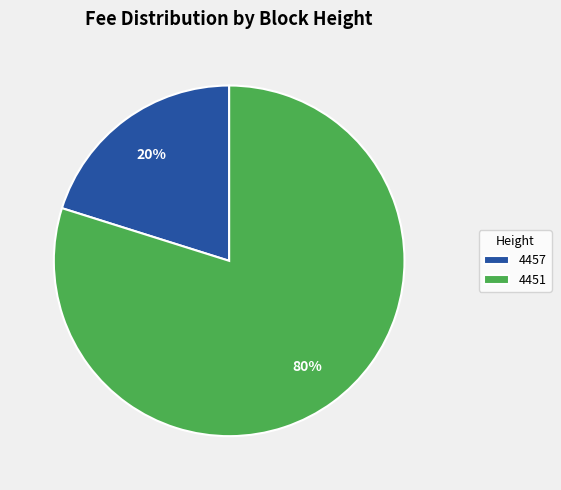

Rank the categories by value from highest to lowest.

4451, 4457